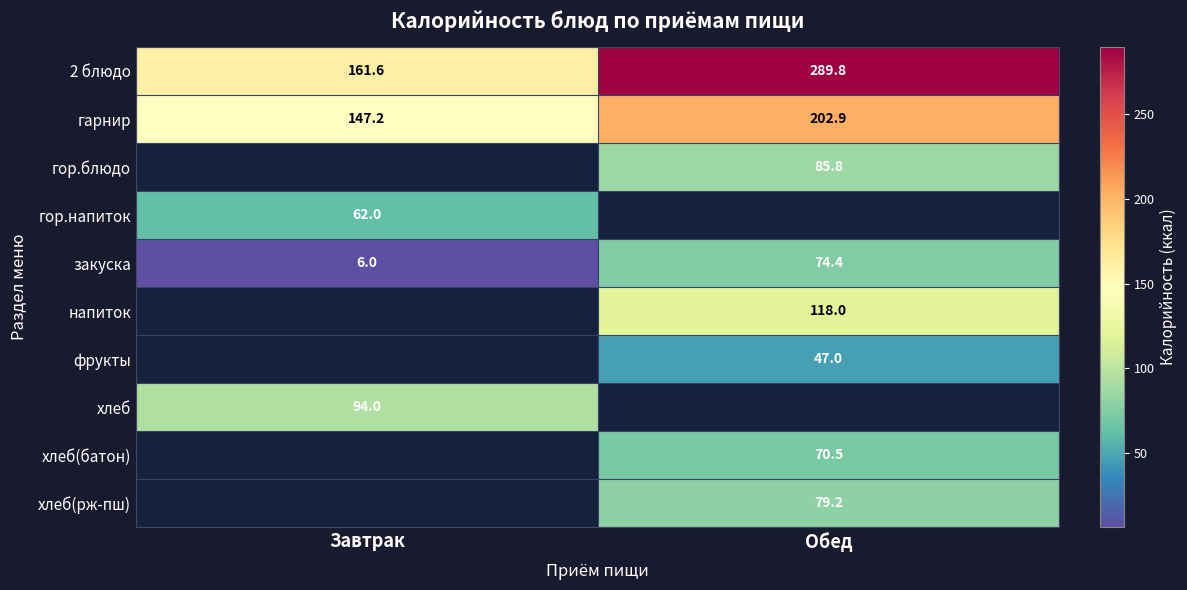

Which category has the lowest value across all series?

Завтрак